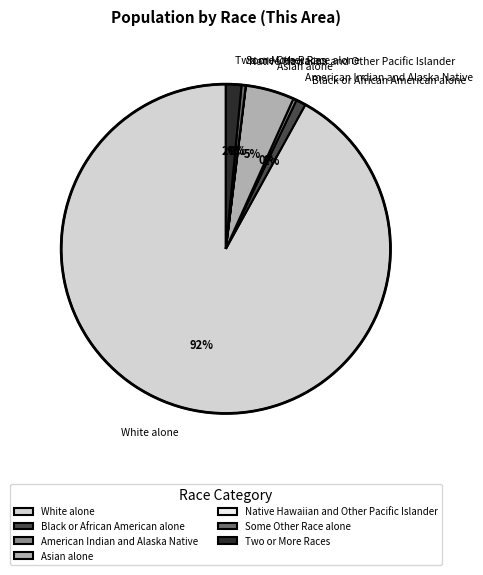

Is it true that White alone is 99% of the pie?

False